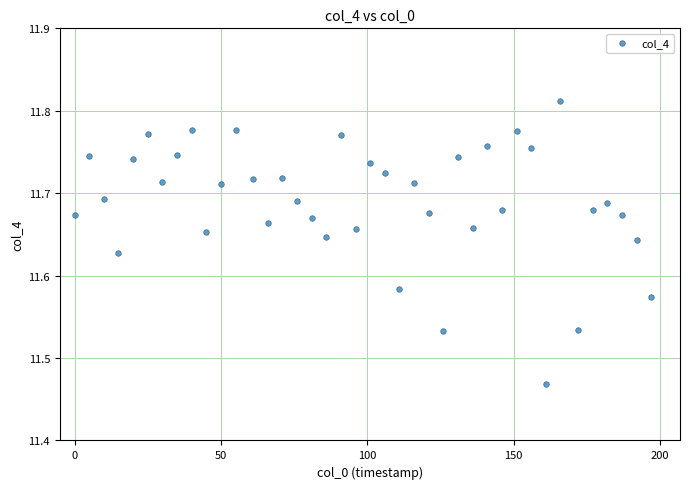

What is the range of X values (max minus min)?

197.0